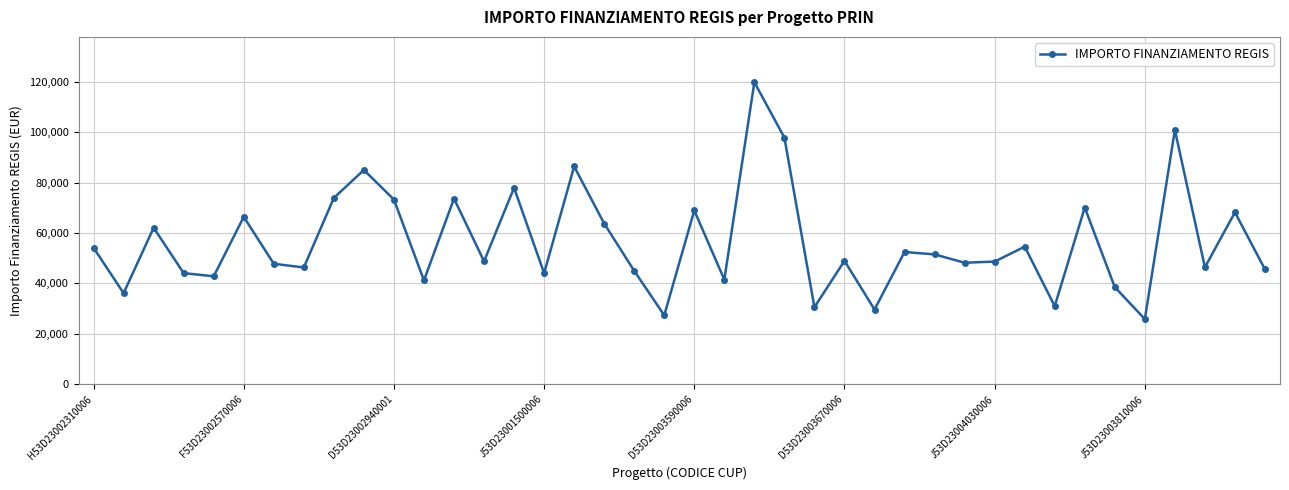

What is the value of the 28th point from the left?

52455.4